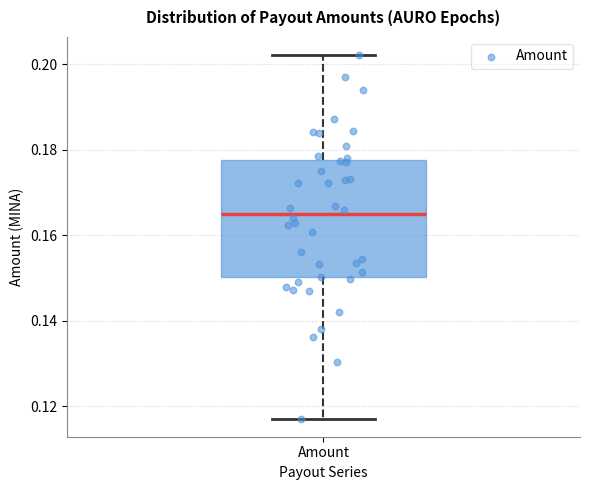

Transcribe this box plot: give where the median line is, the range the box spans, and where the two whiskers end, as read against the y-axis. The values are not printed on the chart, so give them approximately, as read against the axis.

median 0.164, box 0.150 to 0.178, whiskers 0.118 to 0.202